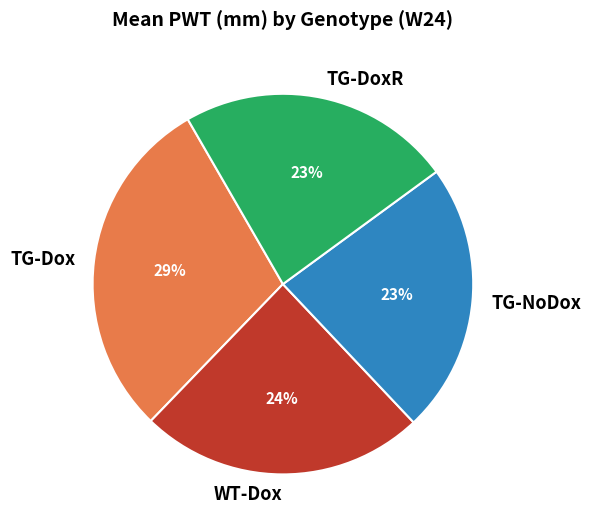

Does any single category account for the majority?

No